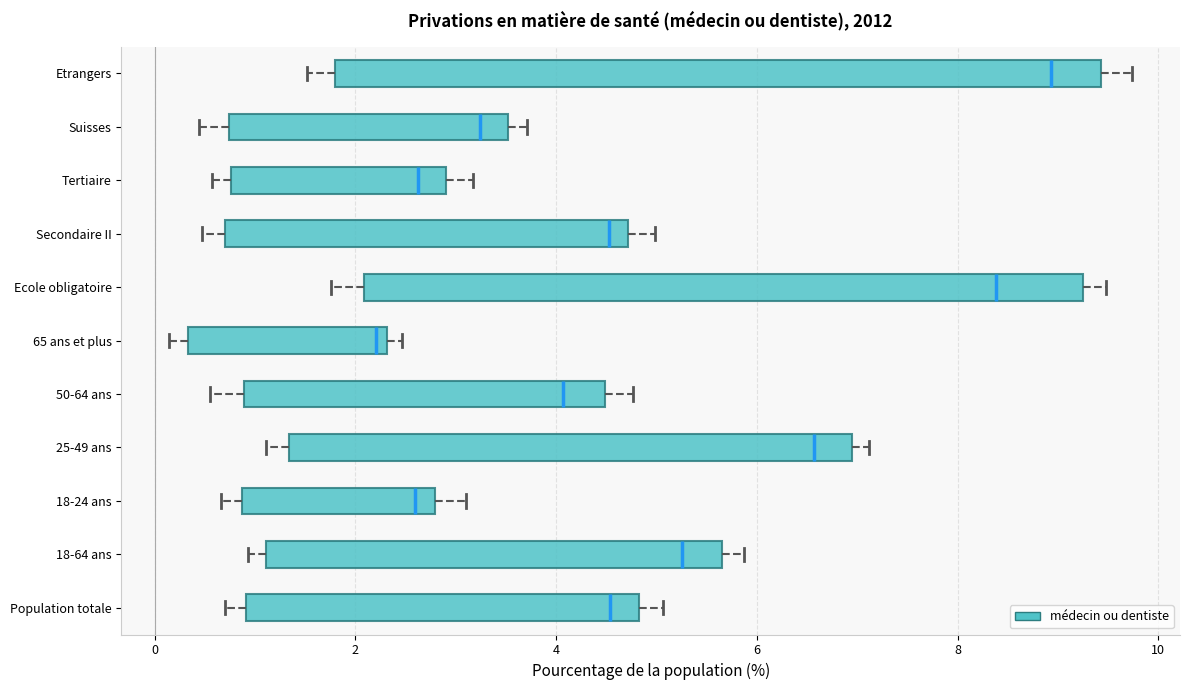

Reading bottom to top, read every box against the x-axis: the position of its median line, the range the box covers, and the ends of its whiskers. The values are not printed on the chart, so give them approximately, as read against the axis.

Population totale: median 4.6, box 1.0 to 4.8, whiskers 0.6 to 5.0
18-64 ans: median 5.2, box 1.2 to 5.6, whiskers 1.0 to 5.8
18-24 ans: median 2.6, box 0.8 to 2.8, whiskers 0.6 to 3.2
25-49 ans: median 6.6, box 1.4 to 7.0, whiskers 1.2 to 7.2
50-64 ans: median 4.0, box 0.8 to 4.4, whiskers 0.6 to 4.8
65 ans et plus: median 2.2, box 0.4 to 2.4, whiskers 0.2 to 2.4 (just right of the box's right edge)
Ecole obligatoire: median 8.4, box 2.0 to 9.2, whiskers 1.8 to 9.4
Secondaire II: median 4.6, box 0.8 to 4.8, whiskers 0.4 to 5.0
Tertiaire: median 2.6, box 0.8 to 3.0, whiskers 0.6 to 3.2
Suisses: median 3.2, box 0.8 to 3.6, whiskers 0.4 to 3.8
Etrangers: median 9.0, box 1.8 to 9.4, whiskers 1.6 to 9.8